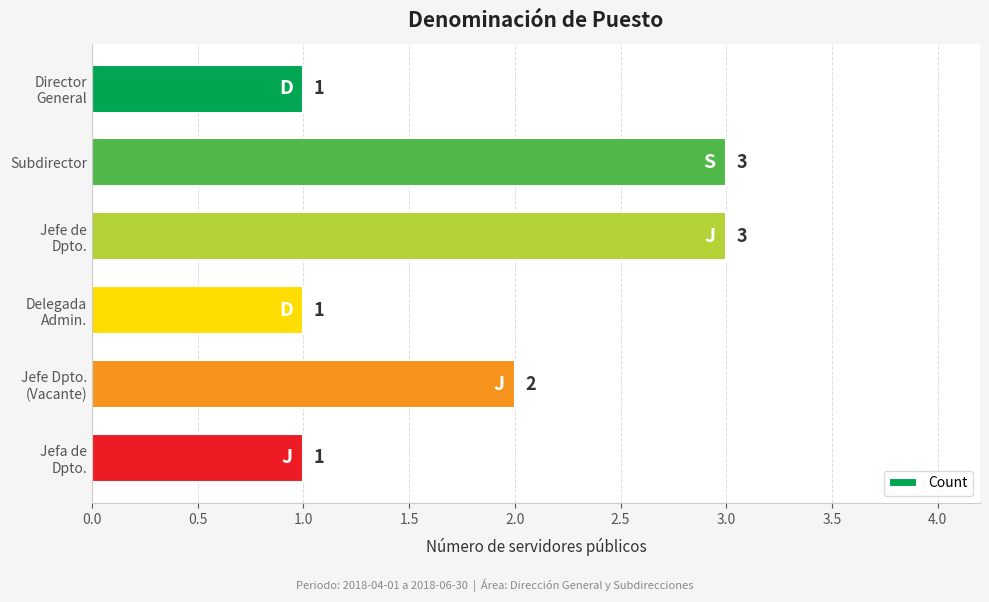

How many values are between 1 and 3?

6